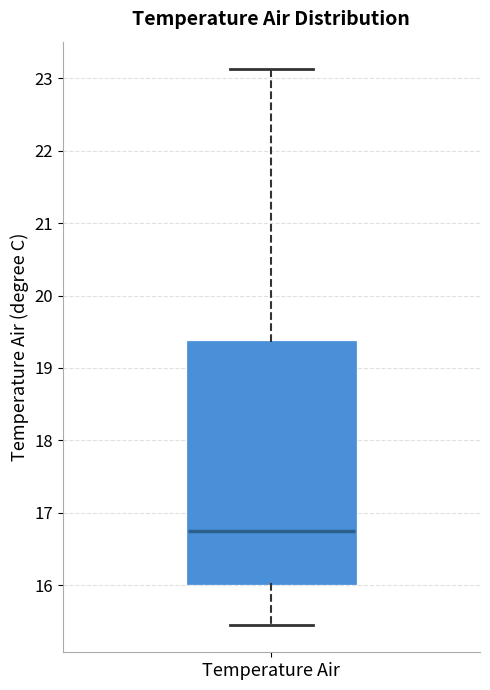

Transcribe this box plot: give where the median line is, the range the box spans, and where the two whiskers end, as read against the y-axis. The values are not printed on the chart, so give them approximately, as read against the axis.

median 16.8, box 16.0 to 19.4, whiskers 15.5 to 23.1